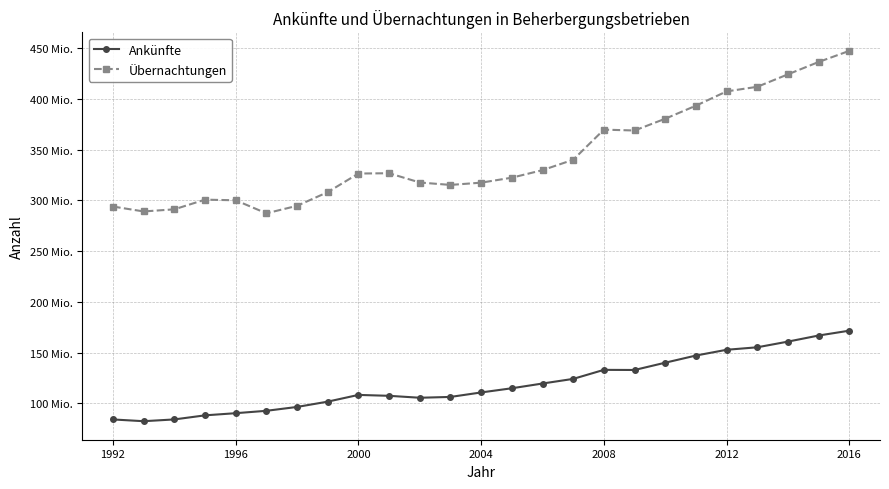

What are all the series names shown in the legend?

Ankünfte, Übernachtungen